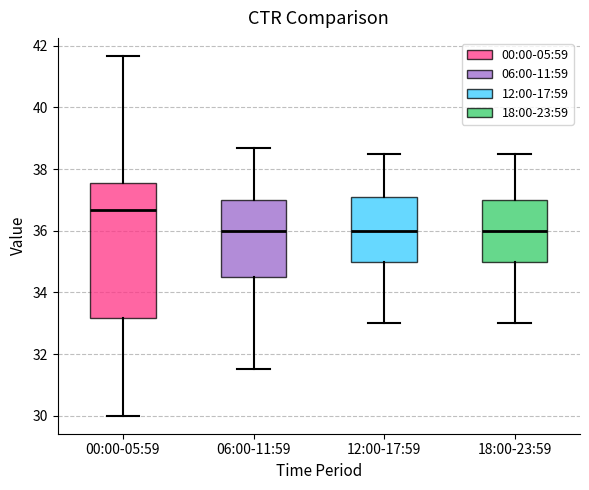

Comparing the boxes themselves (not the whiskers), which one is the tallest?

00:00-05:59